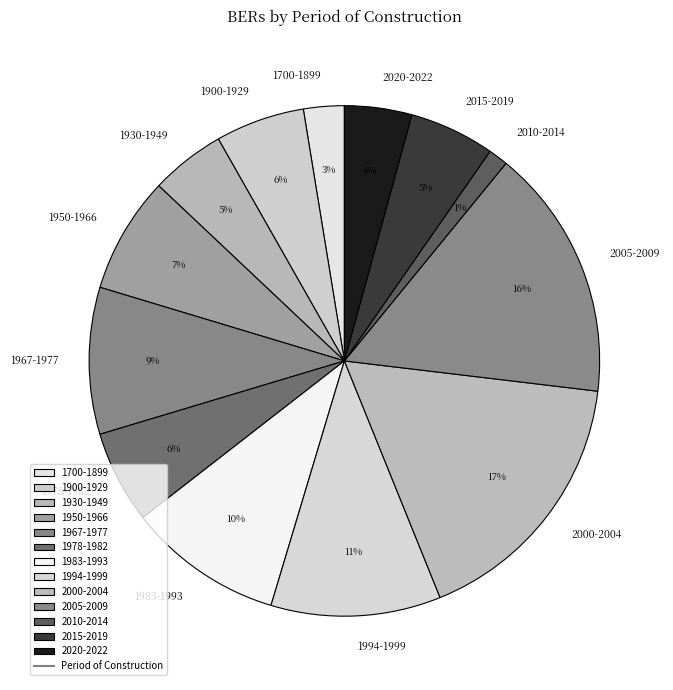

To the nearest percent, what is the difference between the 2005-2009 and 1700-1899 slice percentages?

13%